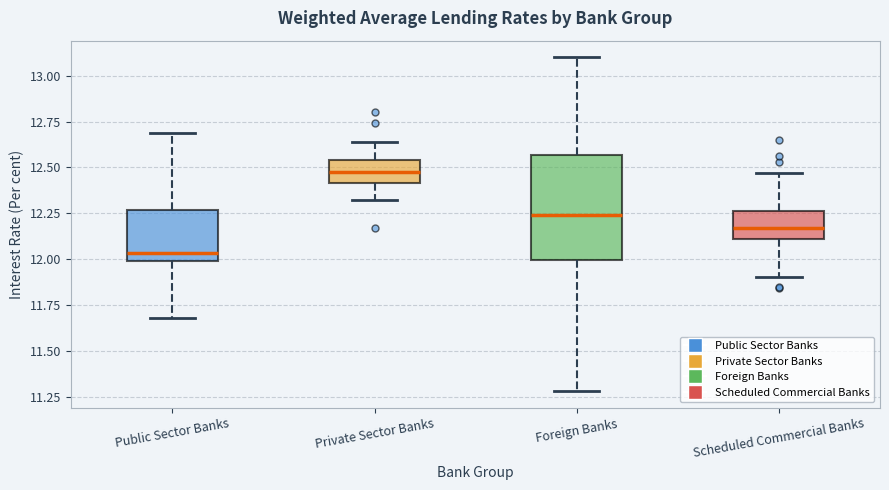

Reading left to right, read every box against the y-axis: the position of its median line, the range the box covers, and the ends of its whiskers. The values are not printed on the chart, so give them approximately, as read against the axis.

Public Sector Banks: median 12.05, box 12.00 to 12.25, whiskers 11.70 to 12.70
Private Sector Banks: median 12.50, box 12.40 to 12.55, whiskers 12.30 to 12.65
Foreign Banks: median 12.25, box 12.00 to 12.55, whiskers 11.30 to 13.10
Scheduled Commercial Banks: median 12.15, box 12.10 to 12.25, whiskers 11.90 to 12.45